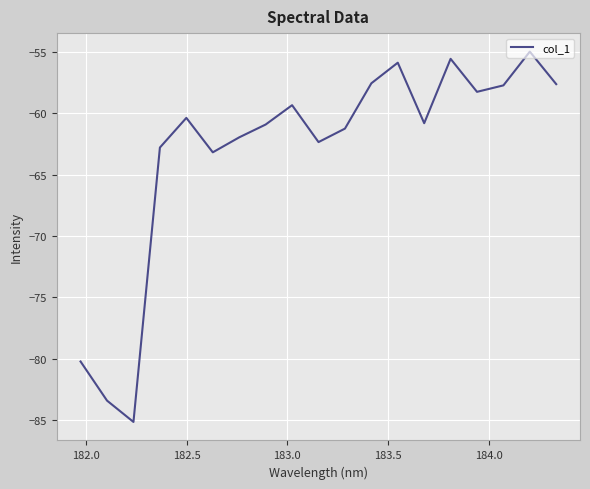

What is the difference between the maximum and minimum values?

30.1